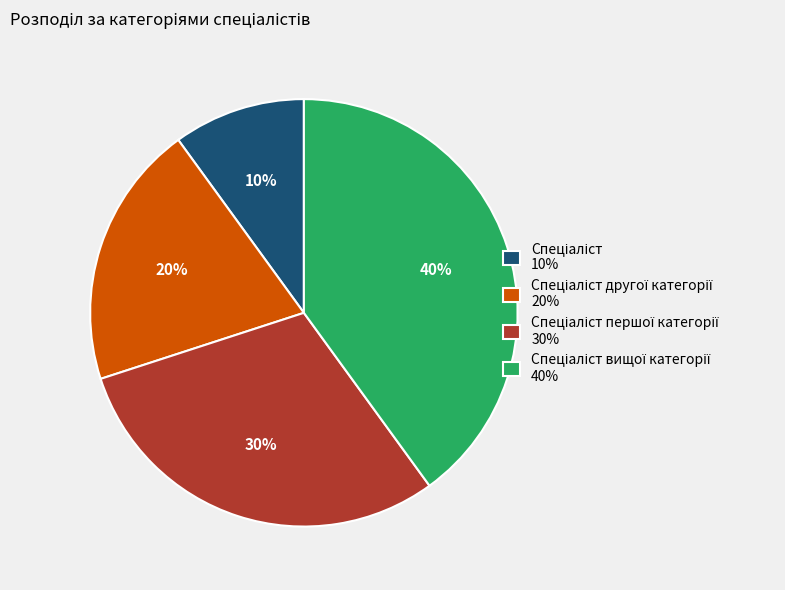

Does any single category account for the majority?

No